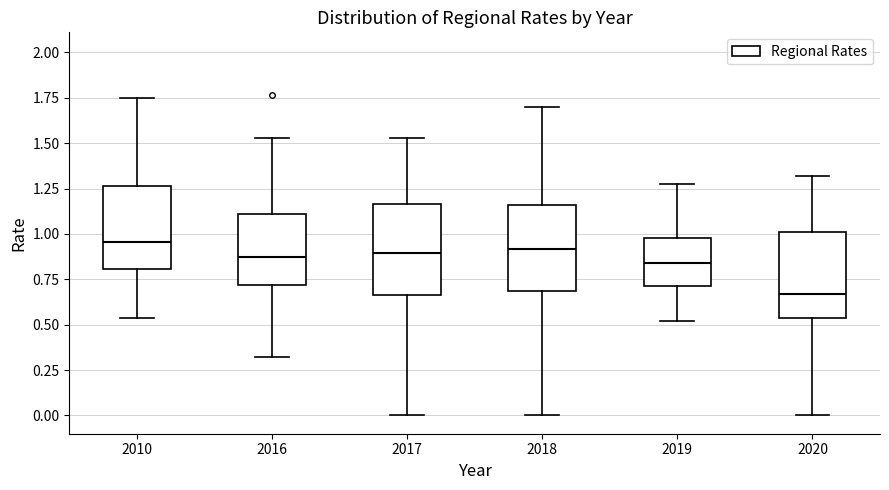

Reading left to right, transcribe this box plot: for each box, give where its median line is, the range the box spans, and where its two whiskers end, as read against the y-axis. The values are not printed on the chart, so give them approximately, as read against the axis.

2010: median 0.95, box 0.80 to 1.25, whiskers 0.55 to 1.75
2016: median 0.85, box 0.70 to 1.10, whiskers 0.30 to 1.55
2017: median 0.90, box 0.65 to 1.15, whiskers 0.00 to 1.55
2018: median 0.90, box 0.70 to 1.15, whiskers 0.00 to 1.70
2019: median 0.85, box 0.70 to 1.00, whiskers 0.50 to 1.30
2020: median 0.65, box 0.55 to 1.00, whiskers 0.00 to 1.30